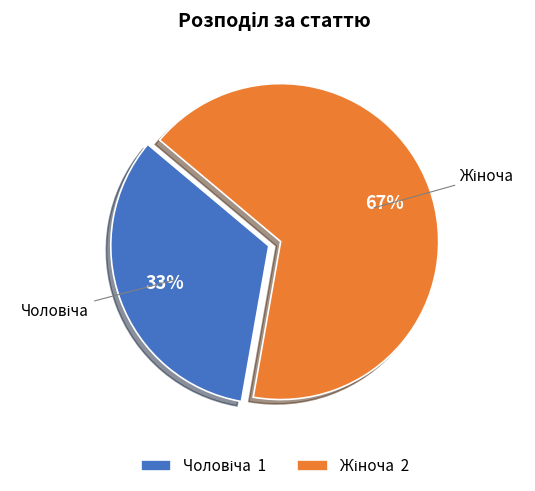

To the nearest percent, what is the average slice percentage?

50%